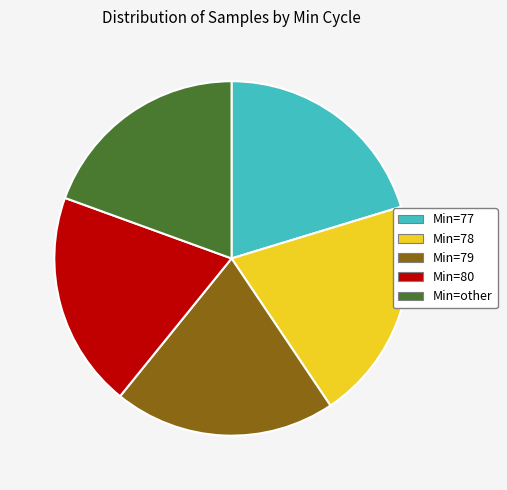

Does Min=77 account for over 50% of the chart?

No